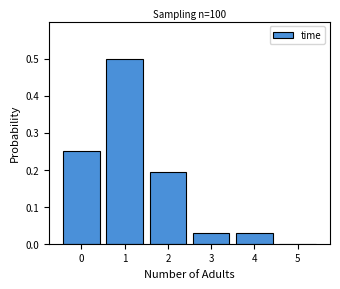

What is the change in value from 1 to 2?

-0.3